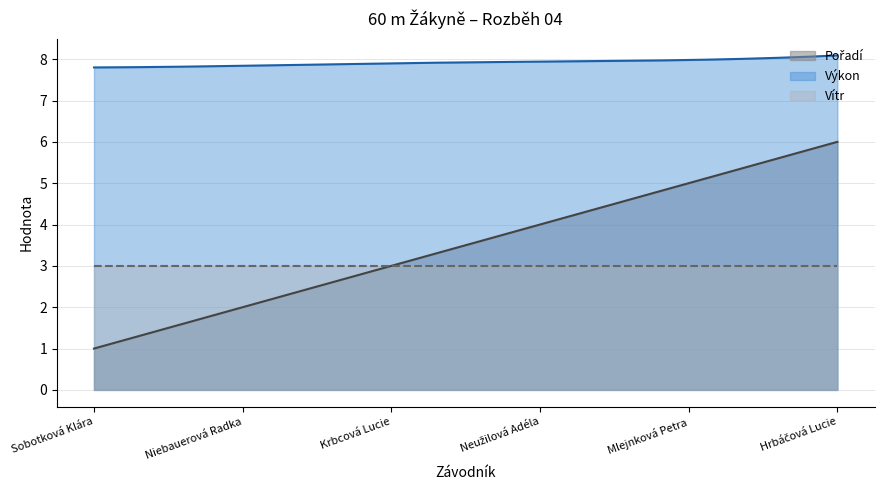

What is the total value across all series at Krbcová Lucie?

13.9